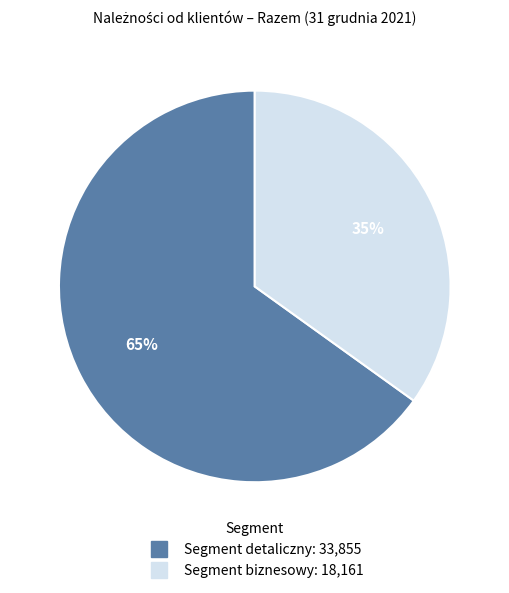

How many segments does this pie chart have?

2